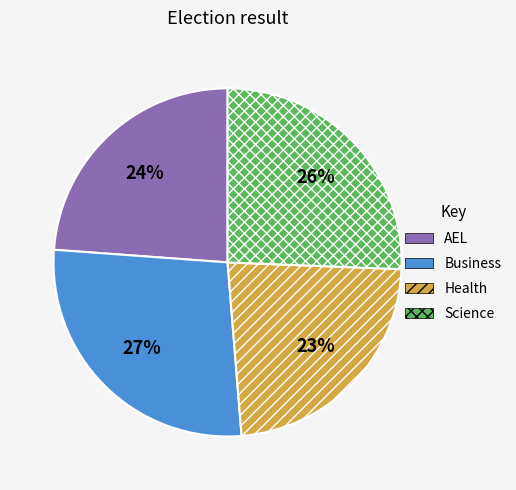

What percentage is the AEL slice, to the nearest percent?

24%